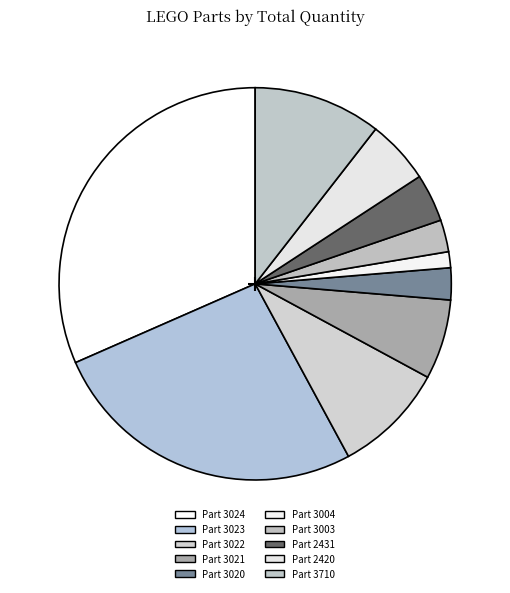

Count the number of slices in the pie.

10